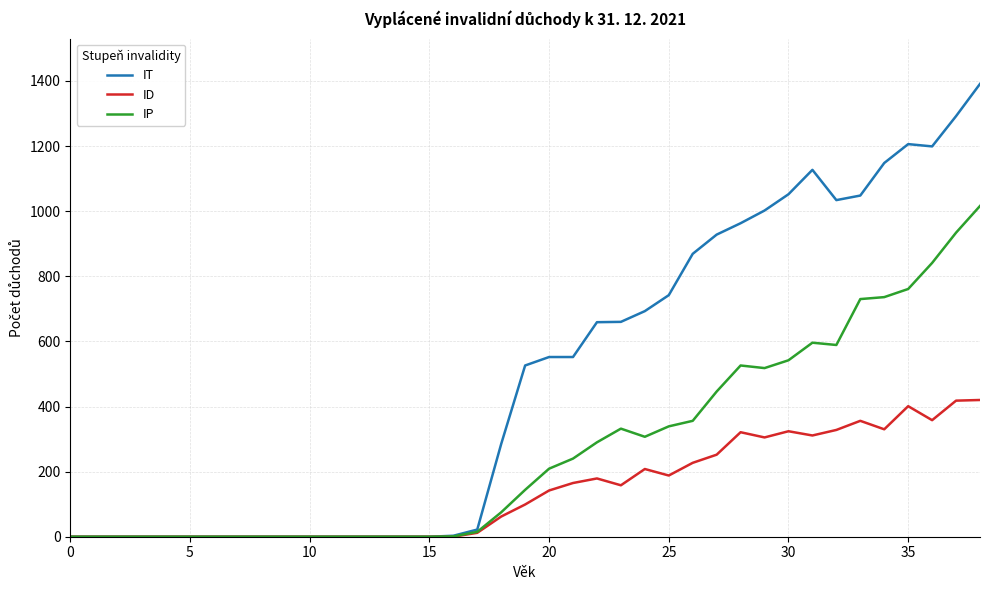

Rank the series by their maximum value, from lowest to highest.

ID, IP, IT